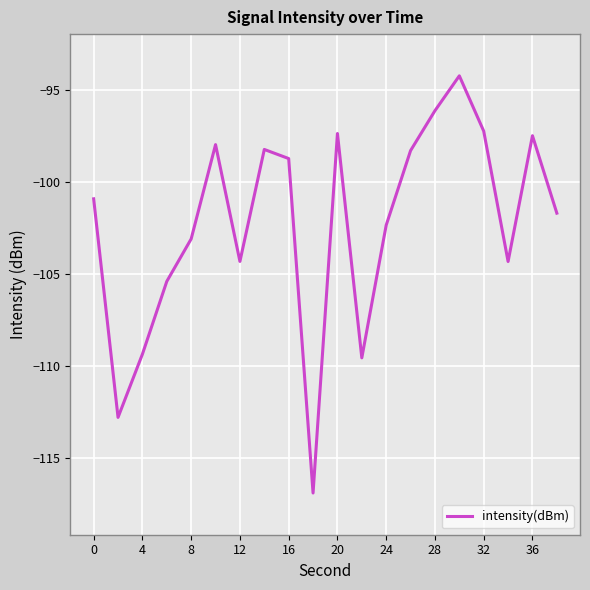

What is the minimum value shown in the chart?

-116.9